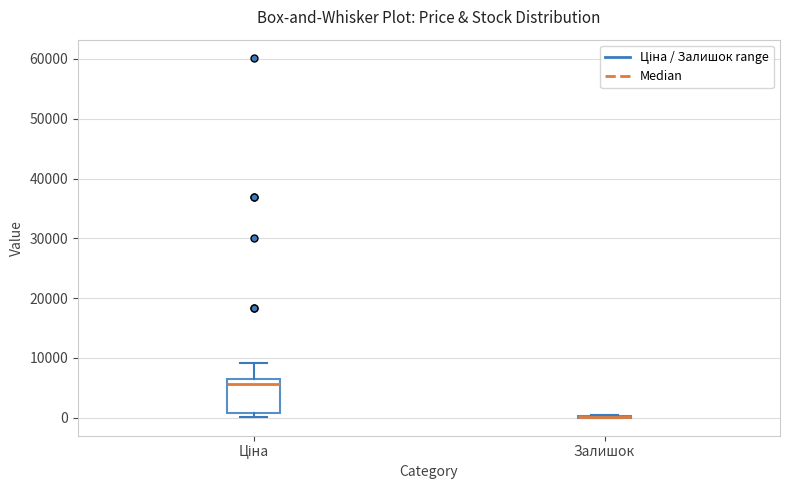

Reading left to right, read every box against the y-axis: the position of its median line, the range the box covers, and the ends of its whiskers. The values are not printed on the chart, so give them approximately, as read against the axis.

Ціна: median 6000 (just below the box's upper edge), box 1000 to 6000, whiskers 0 to 9000
Залишок: box collapsed to a line at 0, whiskers 0 to 0